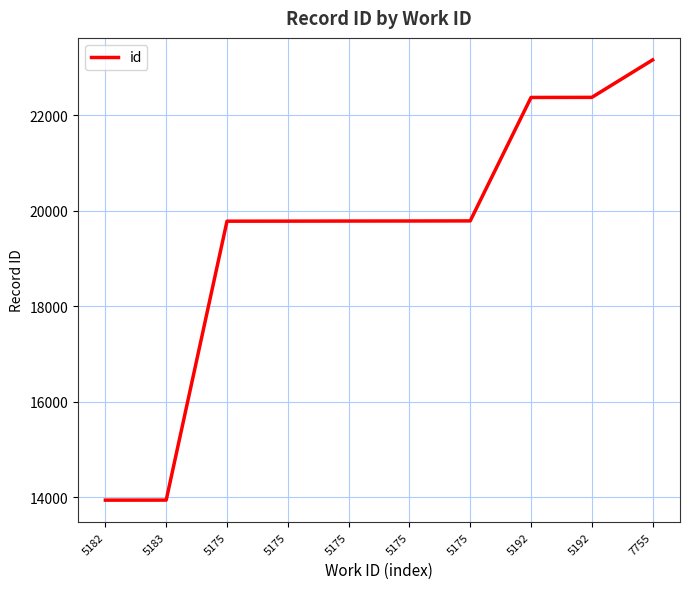

Where is the data nearest to the value 18552?

5175